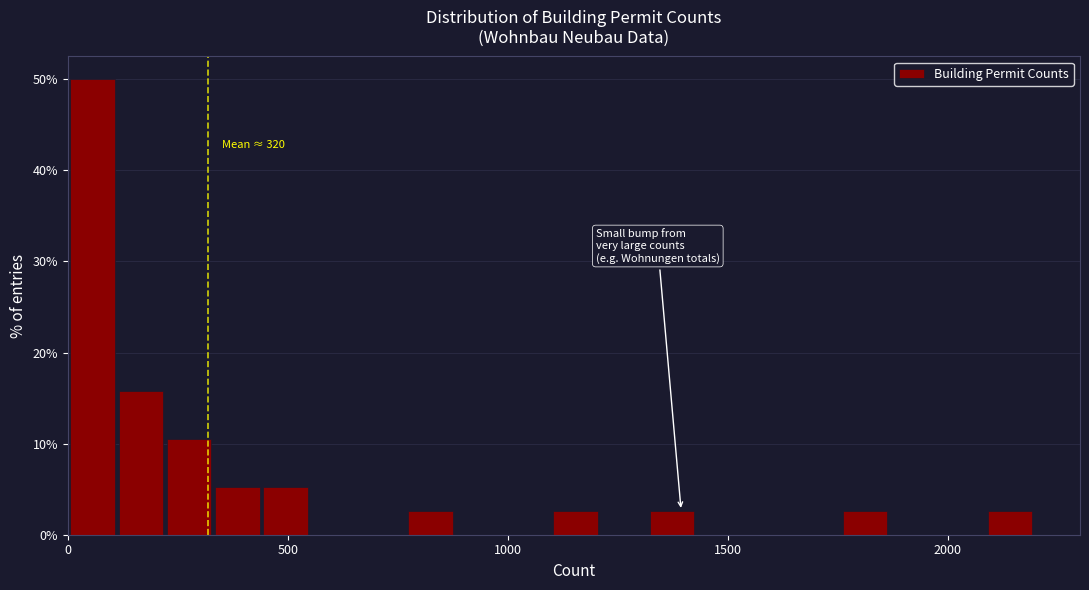

Read against the x-axis, roughly where is the centre of the tallest bar?

50